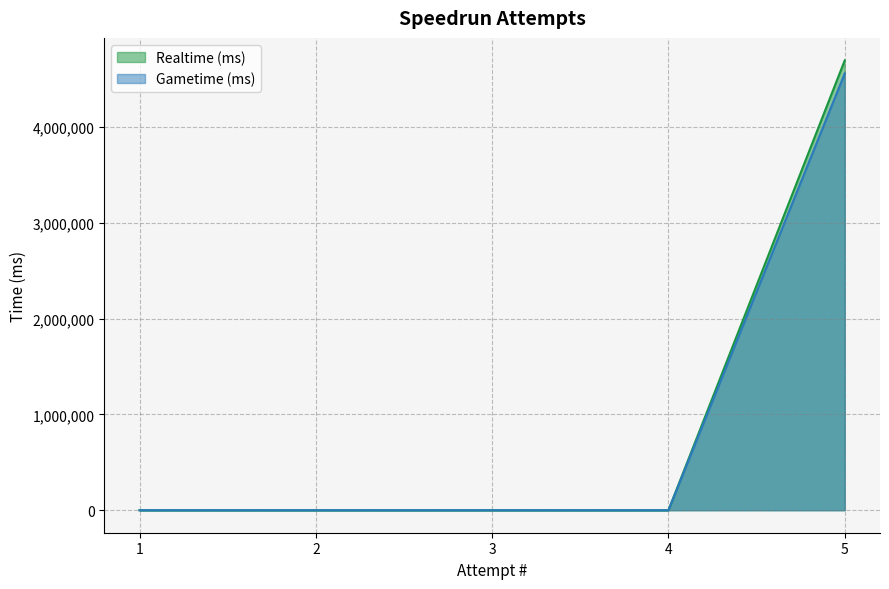

True or false: Realtime (ms) and Gametime (ms) cross at least once.

False